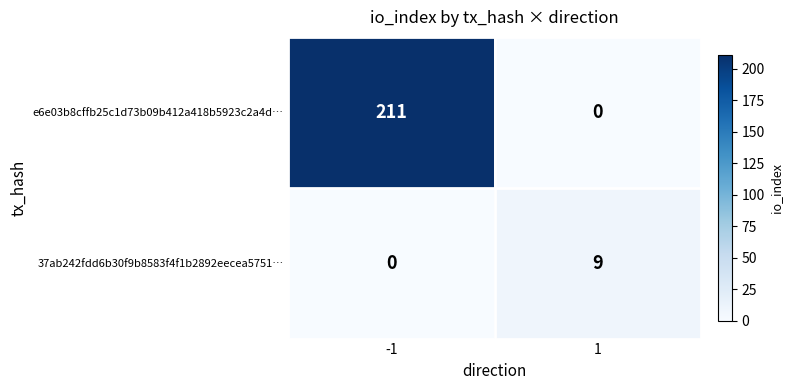

What is the difference between the 37ab242fdd6b30f9b8583f4f1b2892eecea5751… values at 1 and -1?

9